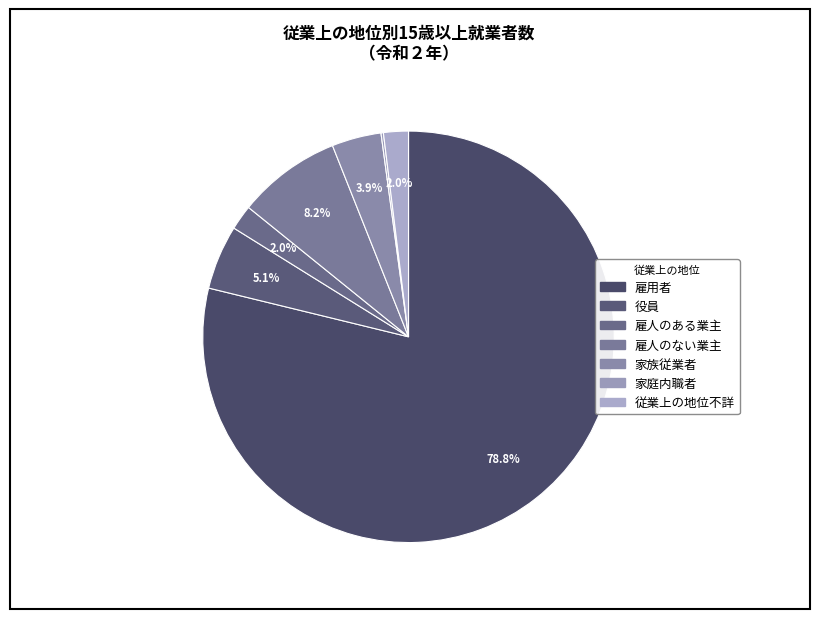

What percentage is the 役員 slice, to the nearest percent?

5%